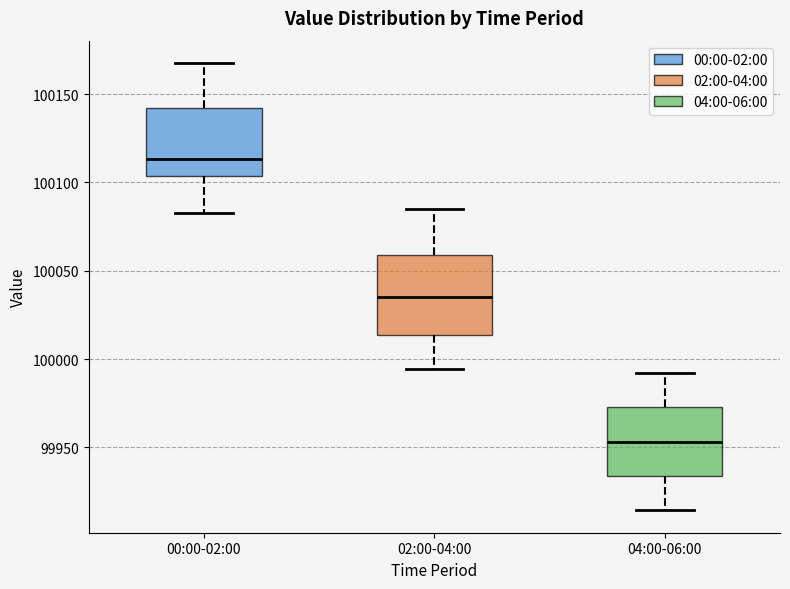

Reading left to right, read every box against the y-axis: the position of its median line, the range the box covers, and the ends of its whiskers. The values are not printed on the chart, so give them approximately, as read against the axis.

00:00-02:00: median 100115, box 100105 to 100140, whiskers 100085 to 100170
02:00-04:00: median 100035, box 100015 to 100060, whiskers 99995 to 100085
04:00-06:00: median 99955, box 99935 to 99975, whiskers 99915 to 99990